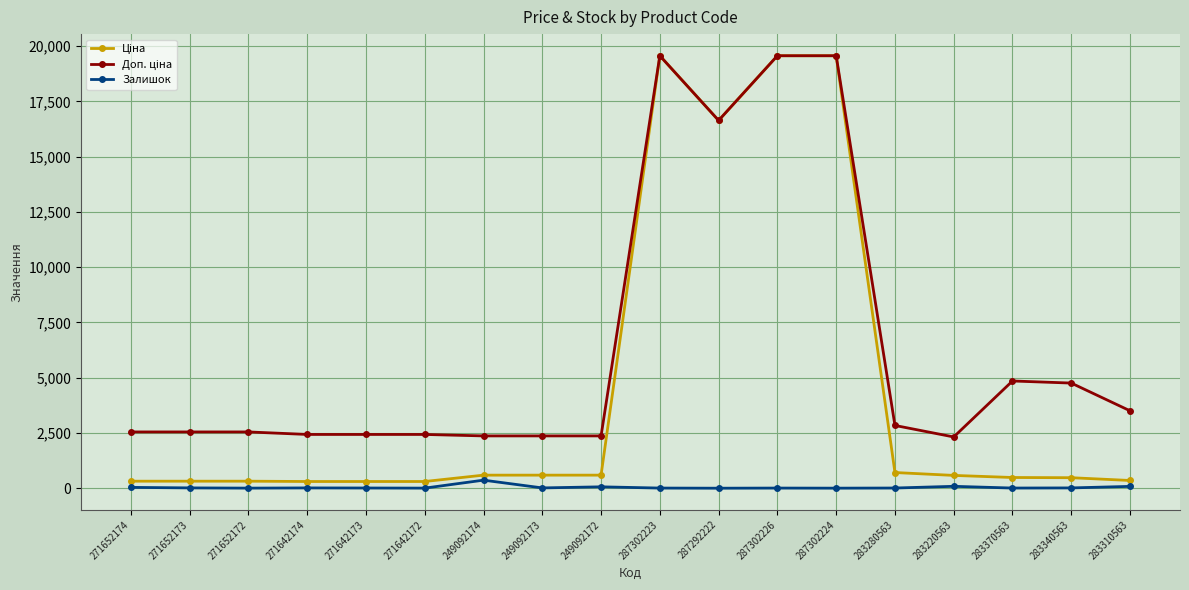

What position from the left is 287292222?

11